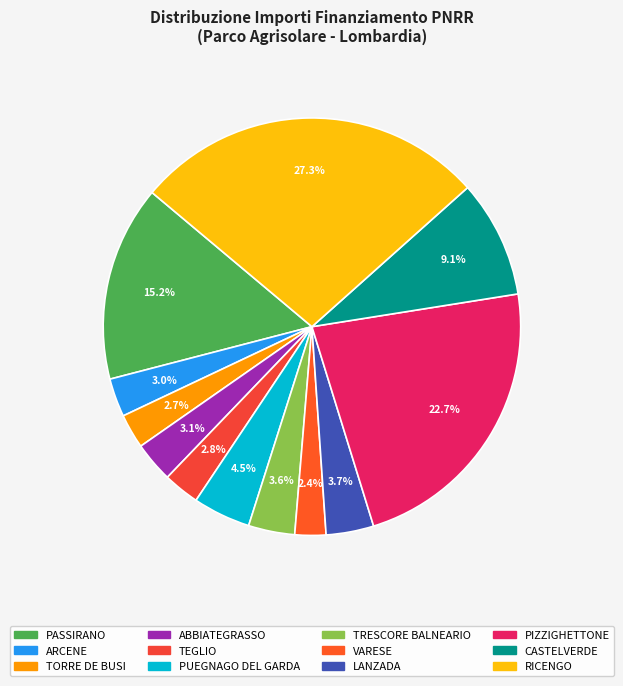

What is the ratio of the value at LANZADA to the value at RICENGO?

0.1